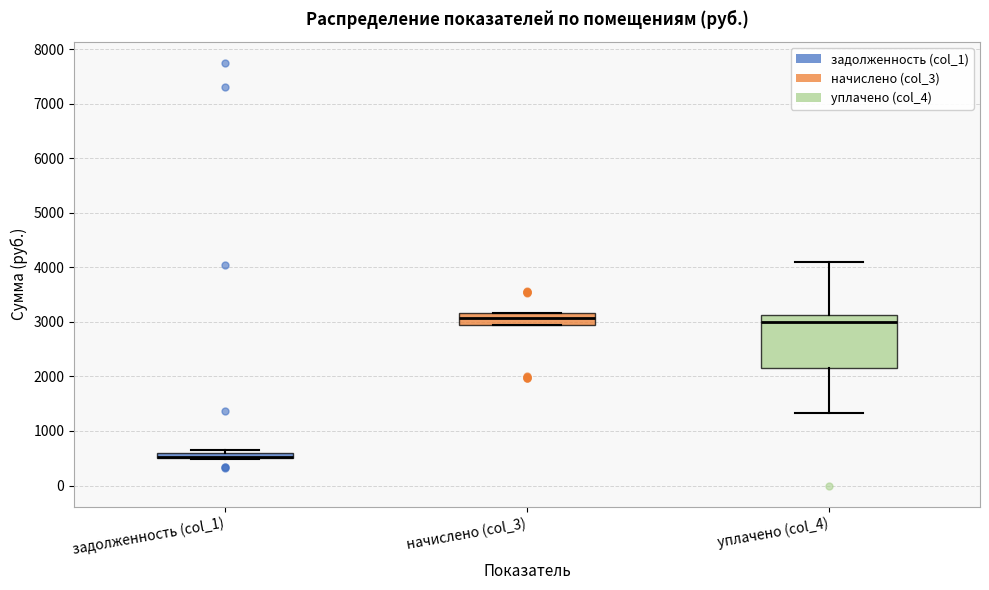

Where is the upper edge of the box for уплачено (col_4) on the y-axis? The values are not printed on the chart, so give them approximately, as read against the axis.

3100